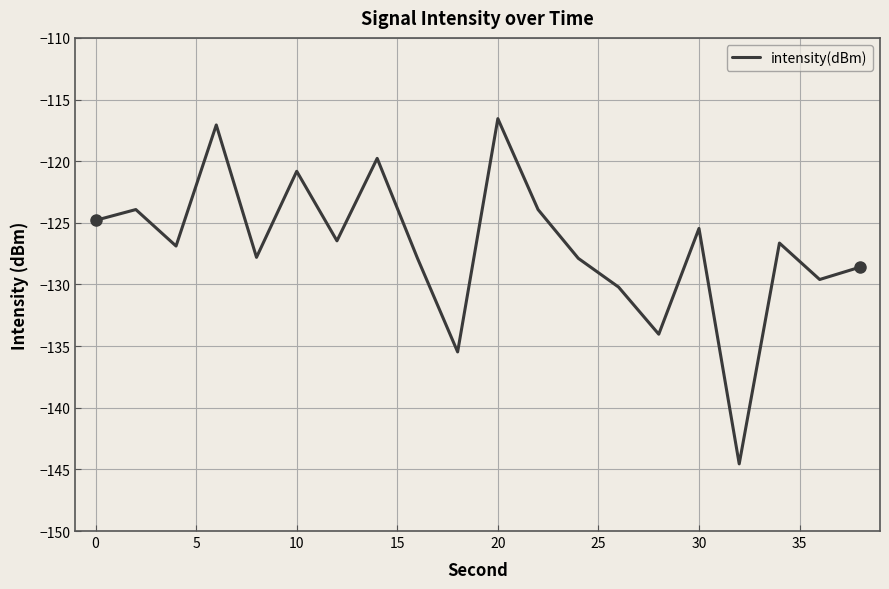

What is the average value?

-126.9